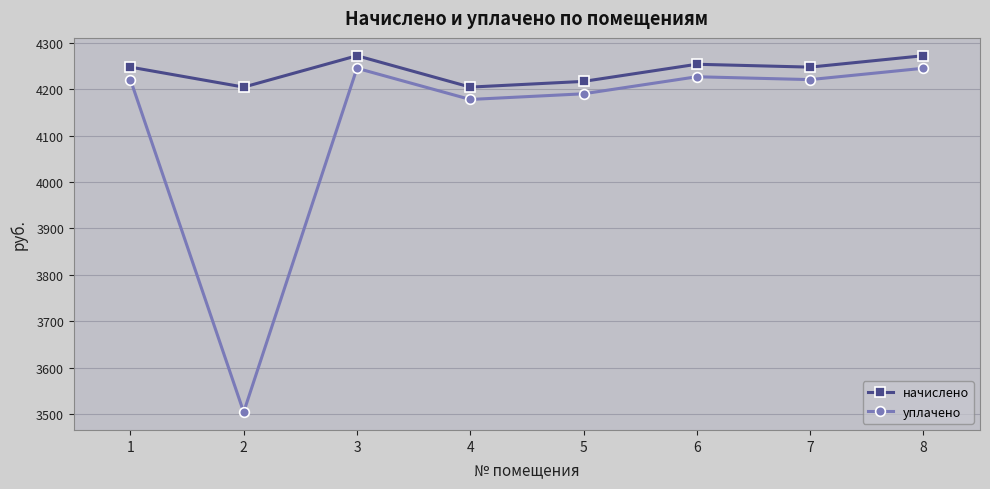

At how many categories does at least one series exceed 3793?

8